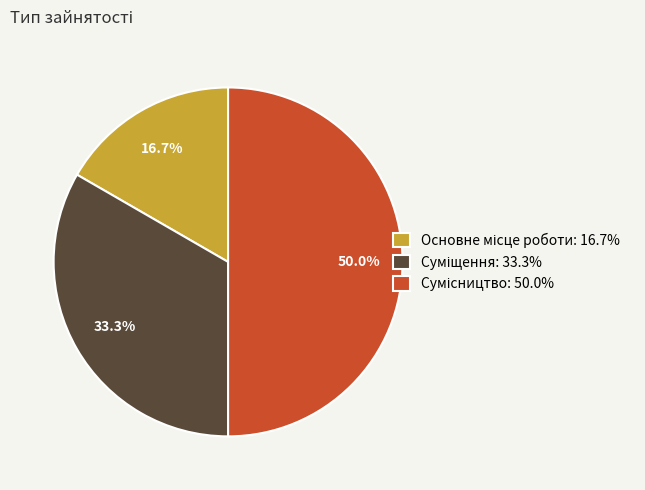

What is the ratio of the value at Основне місце роботи to the value at Сумісництво?

0.3